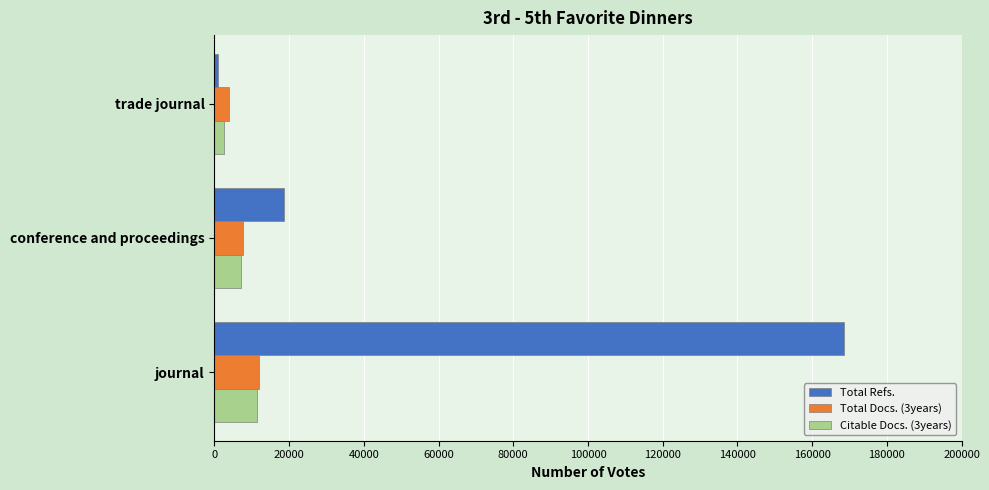

What is the difference between the second highest and minimum values in the Citable Docs. (3years) series?

4524